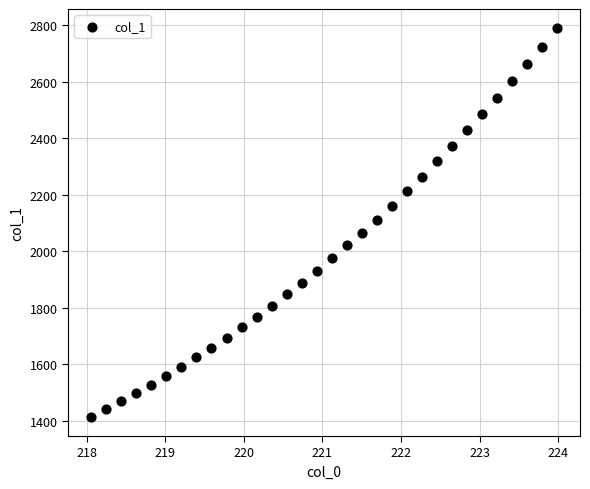

What is the range of X values (max minus min)?

5.9